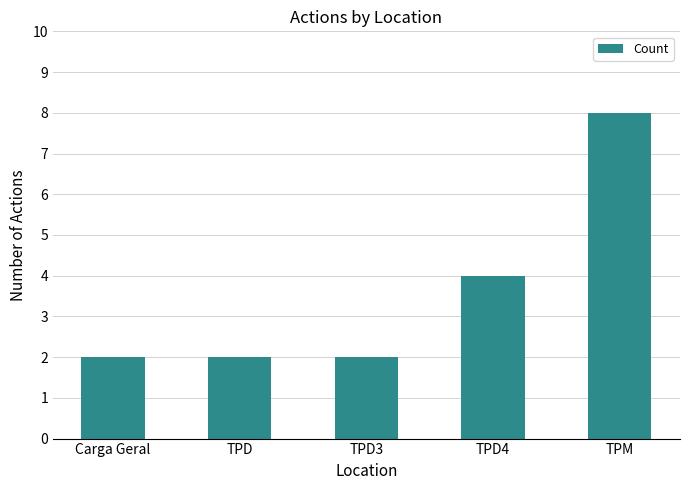

What is the sum of all values?

18